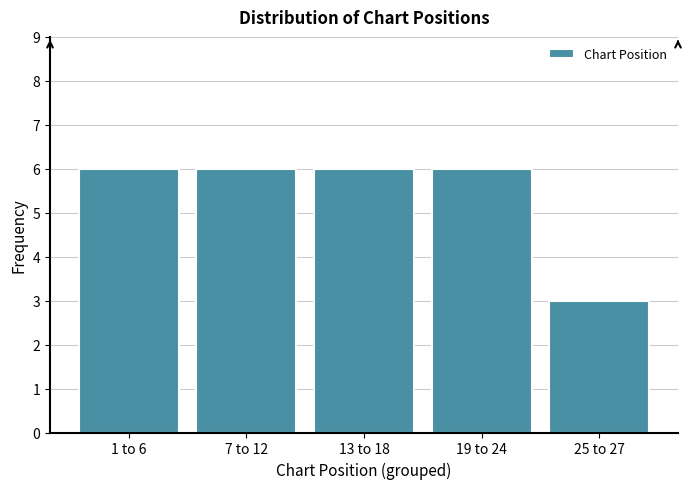

Reading left to right, transcribe all the data shown in this chart.

1 to 6=6	7 to 12=6	13 to 18=6	19 to 24=6	25 to 27=3